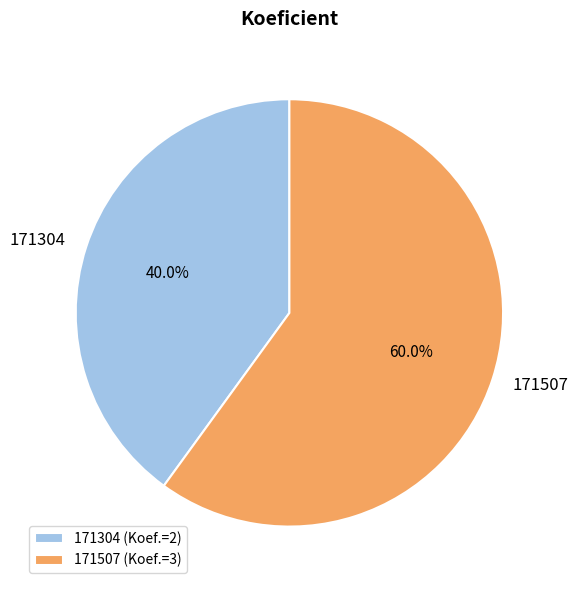

What percentage is the 171507 slice, to the nearest percent?

60%